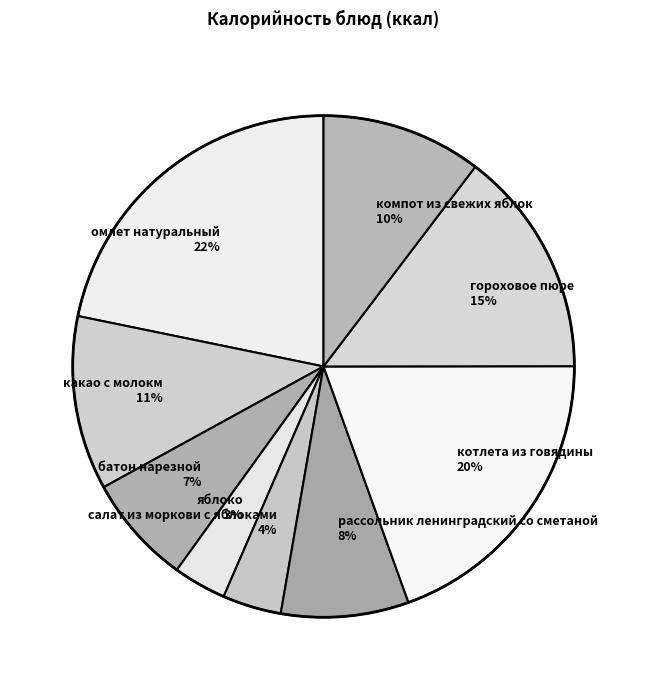

To the nearest percent, what is the average slice percentage?

11%